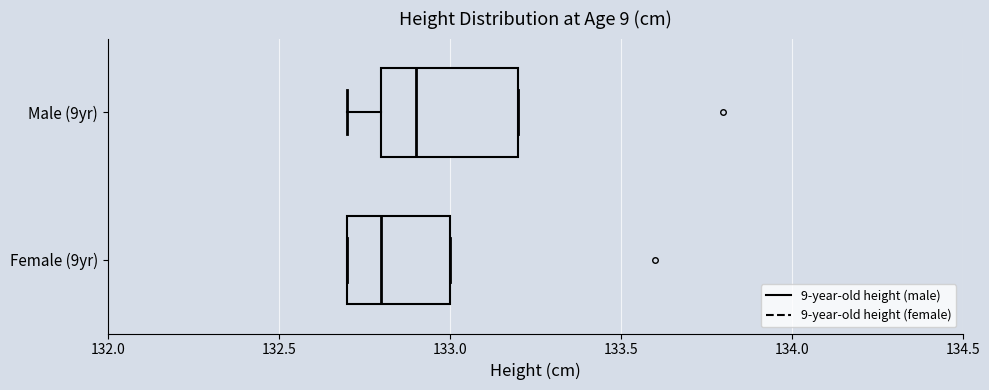

Reading bottom to top, read every box against the x-axis: the position of its median line, the range the box covers, and the ends of its whiskers. The values are not printed on the chart, so give them approximately, as read against the axis.

Female (9yr): median 132.8, box 132.7 to 133.0, whiskers 132.7 to 133.0
Male (9yr): median 132.9, box 132.8 to 133.2, whiskers 132.7 to 133.2